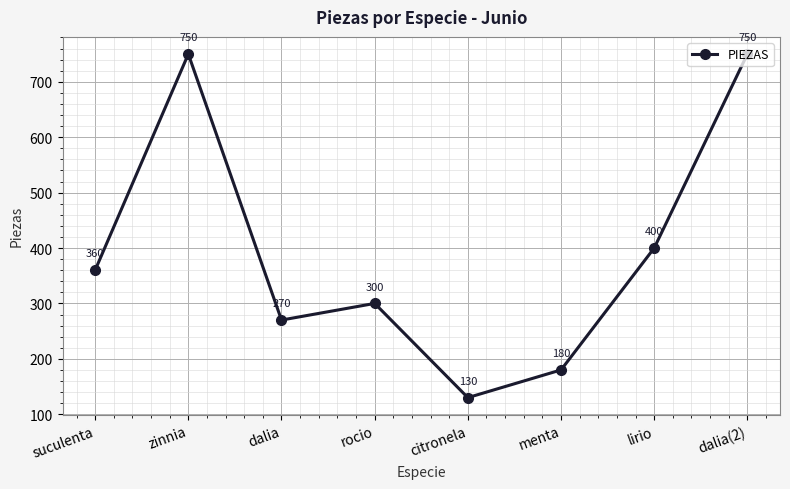

What is the label of the 8th point from the right?

suculenta